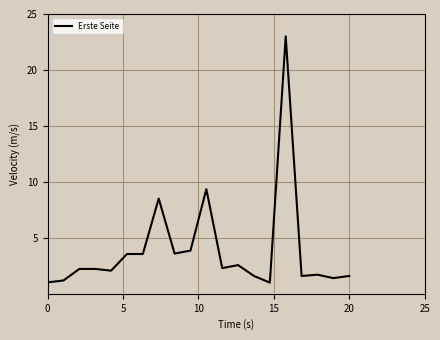

What is the smallest value displayed?

1.0